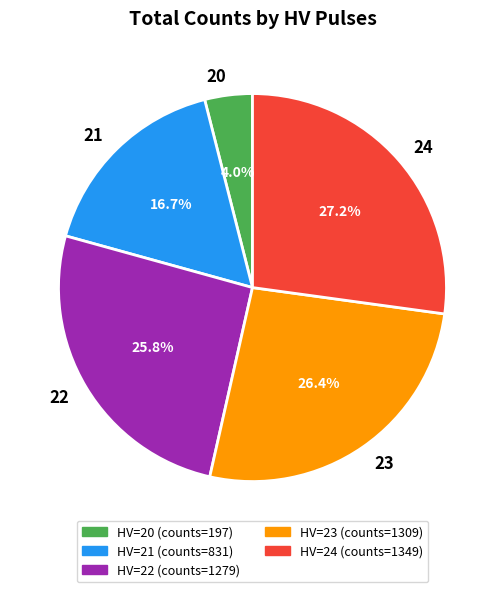

Count the number of slices in the pie.

5